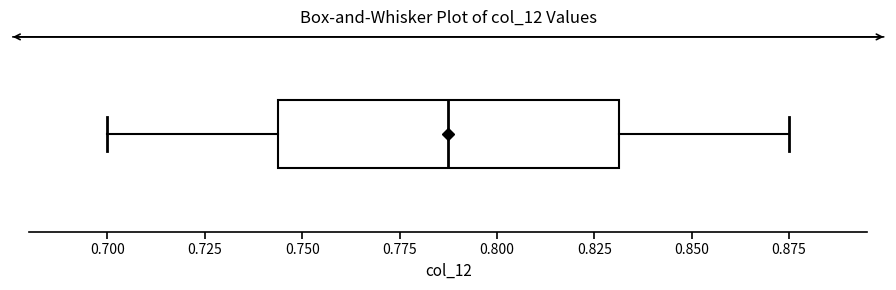

Transcribe this box plot: give where the median line is, the range the box spans, and where the two whiskers end, as read against the x-axis. The values are not printed on the chart, so give them approximately, as read against the axis.

median 0.790, box 0.745 to 0.830, whiskers 0.700 to 0.875